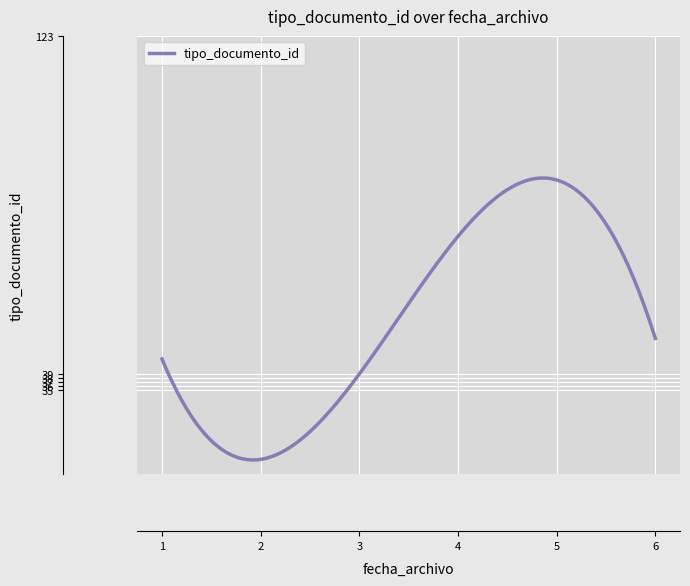

What is the difference between the maximum and minimum values?

70.0